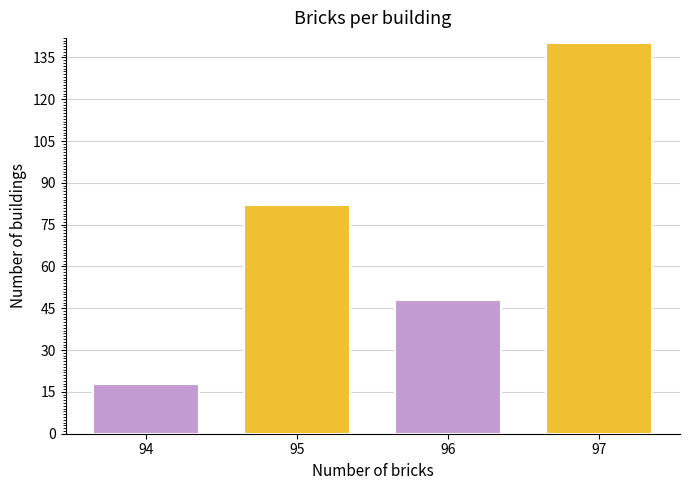

Reading left to right, transcribe all the data shown in this chart.

94=18	95=82	96=48	97=140